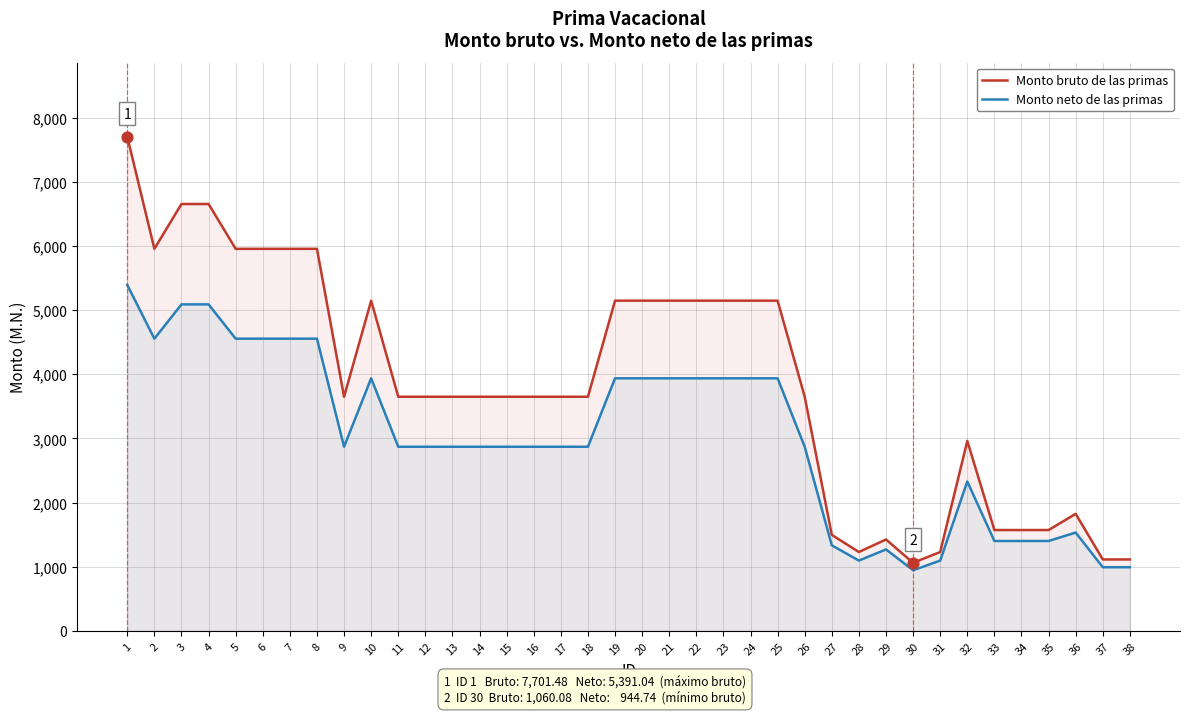

What is the total value across all series at 24?

9082.8